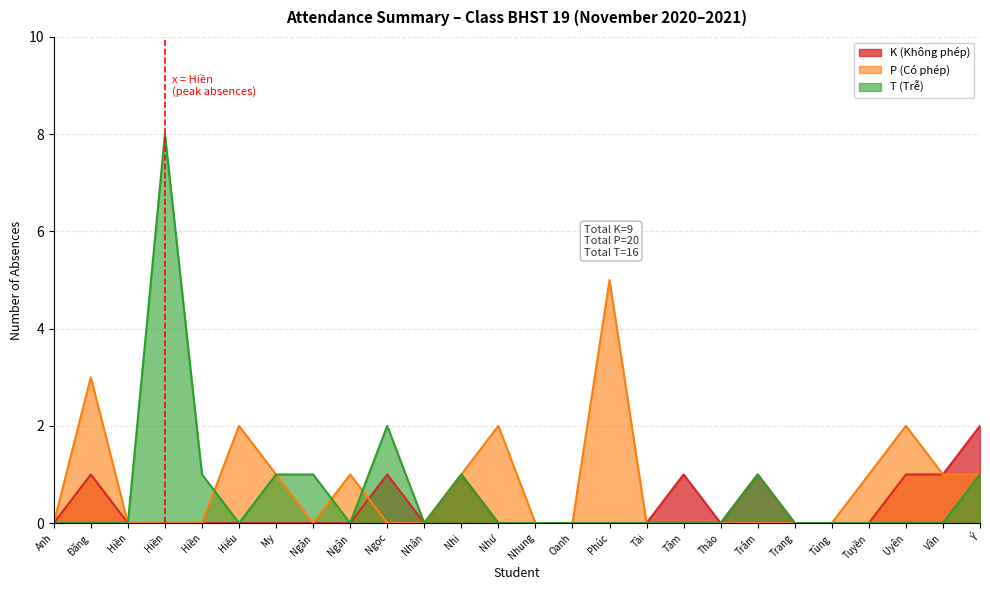

List the series in order of their peak value, lowest first.

K (Không phép), P (Có phép), T (Trễ)